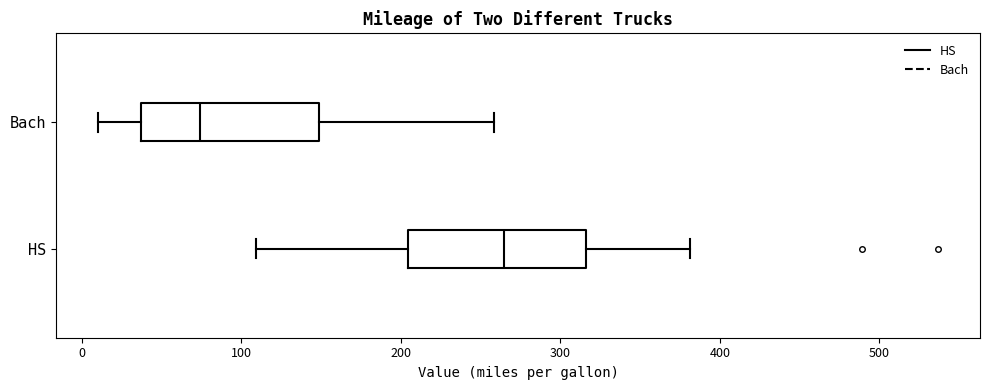

Reading bottom to top, read every box against the x-axis: the position of its median line, the range the box covers, and the ends of its whiskers. The values are not printed on the chart, so give them approximately, as read against the axis.

HS: median 260, box 200 to 320, whiskers 110 to 380
Bach: median 70, box 40 to 150, whiskers 10 to 260